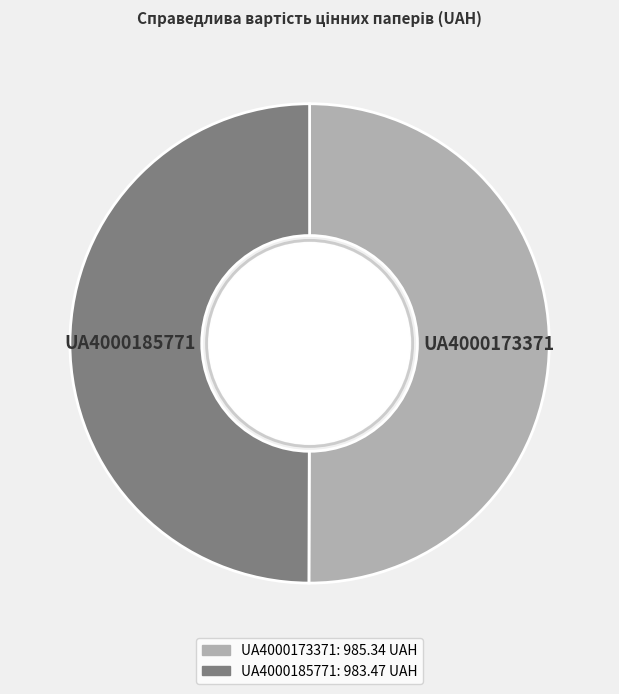

What is the ratio of the value at UA4000185771 to the value at UA4000173371?

1.0